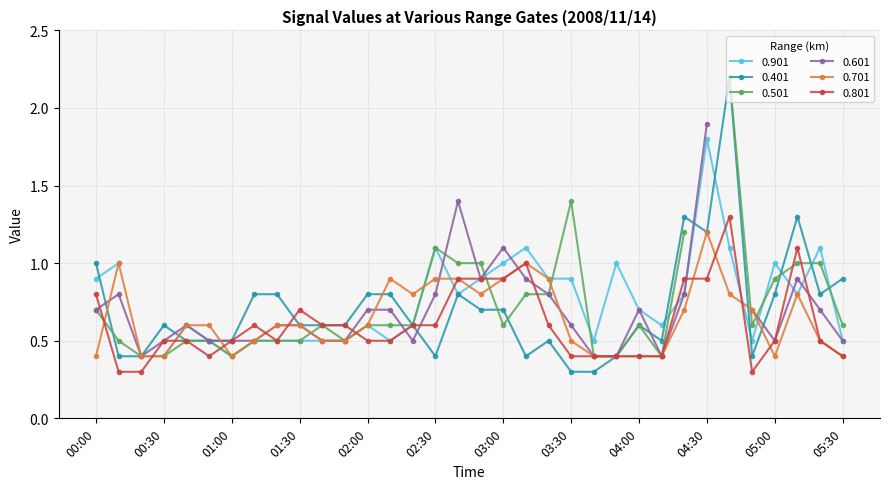

True or false: 0.701 has more than 0 points higher than both neighbors.

True